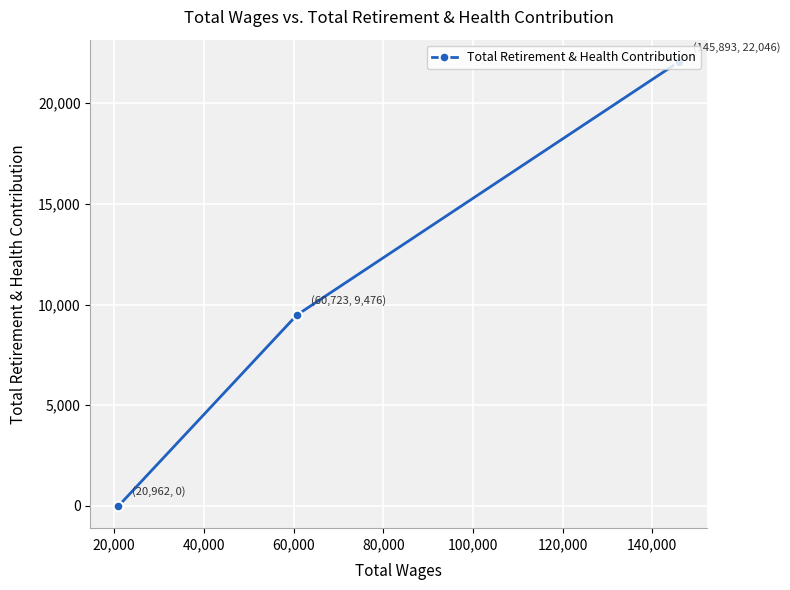

What is the sum of all values?

31522